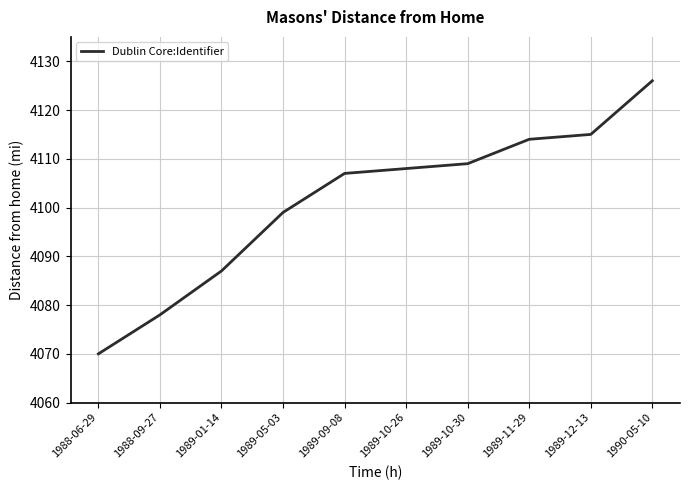

The value at 1989-10-30 is 2045. True or false?

False